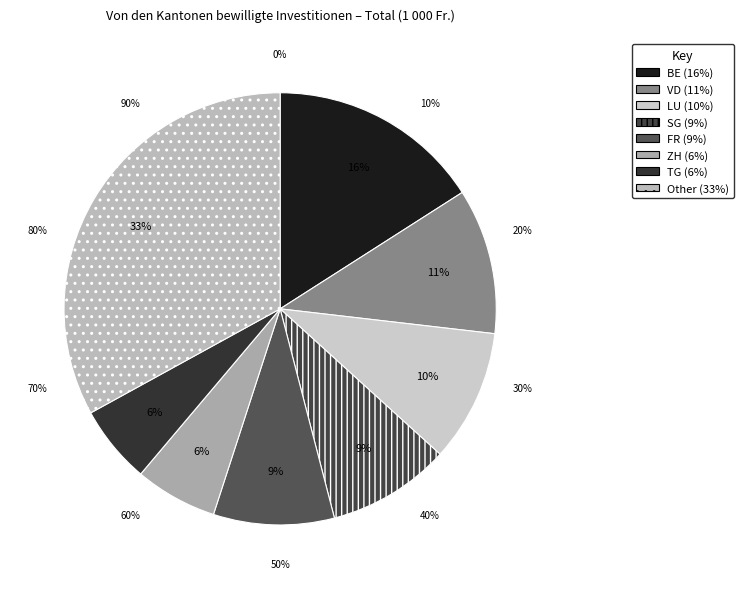

Does TI account for over 50% of the chart?

No